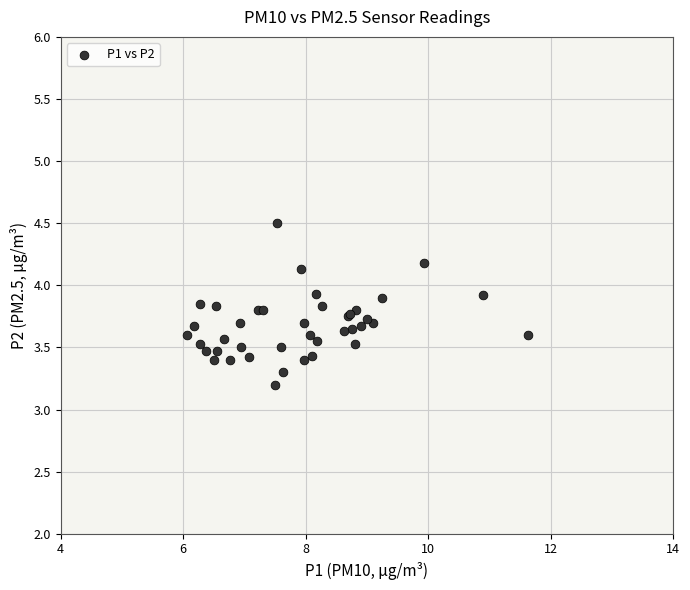

What Y value in the scatter plot is closest to 3?

3.2